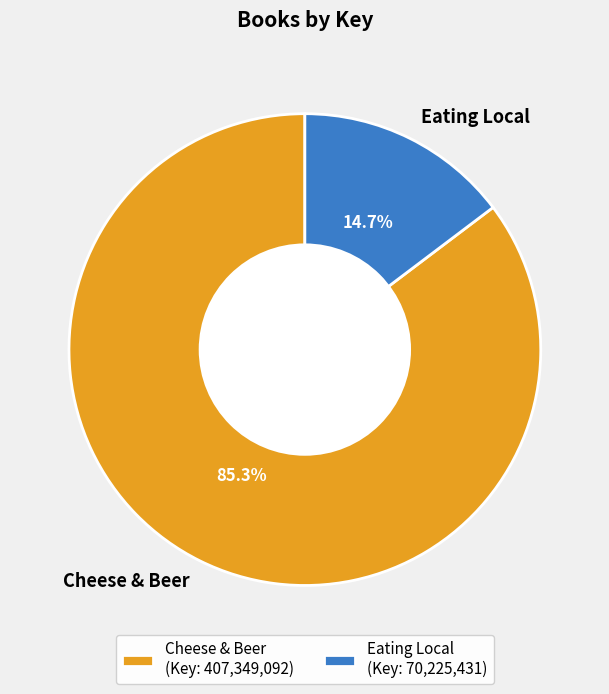

True or false: Eating Local accounts for 15% of the total.

True